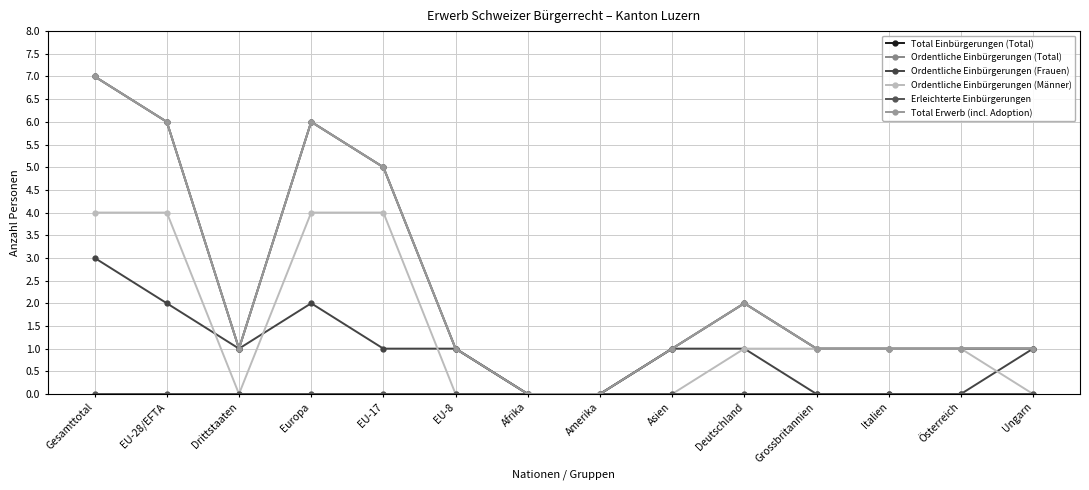

What is the label of the 13th point from the left?

Österreich